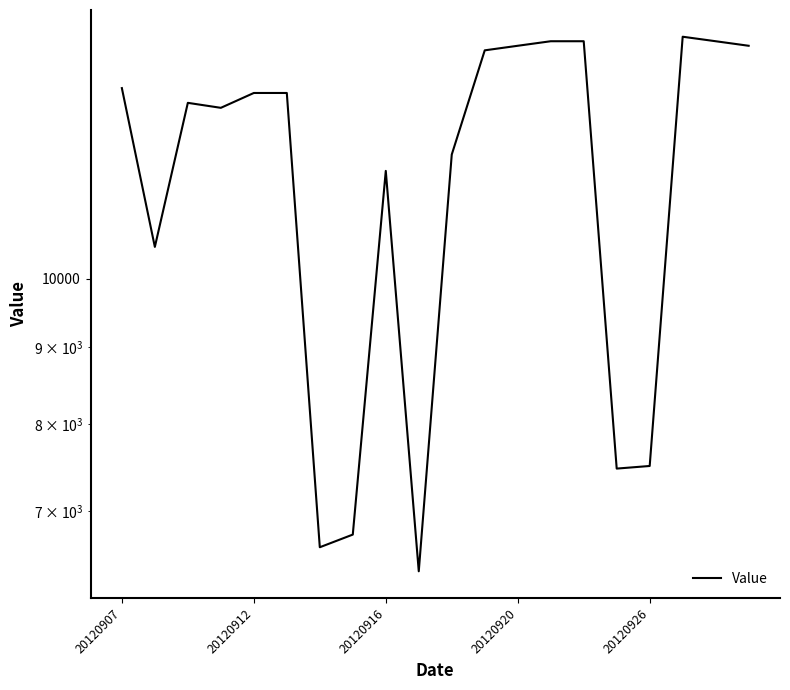

What is the value of the 1st point from the left?

13400